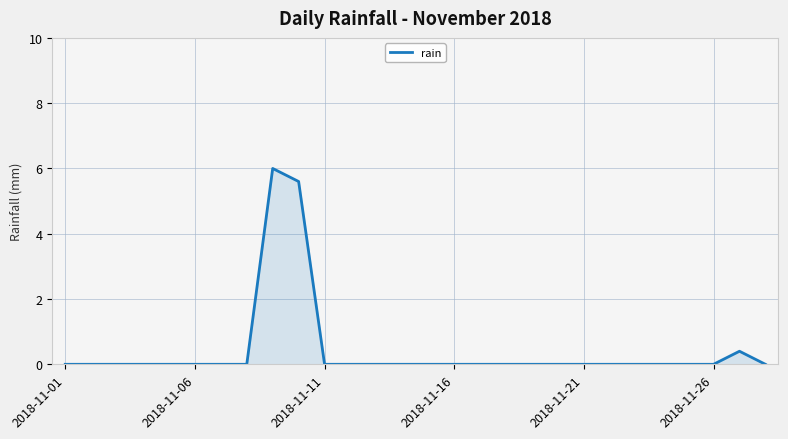

How many categories are shown in the chart?

28